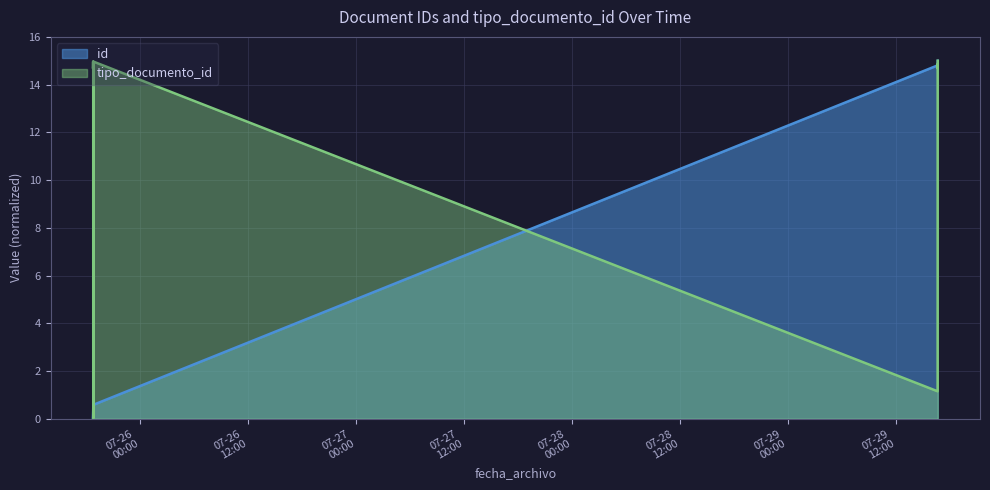

True or false: id has more than 0 points higher than both neighbors.

False